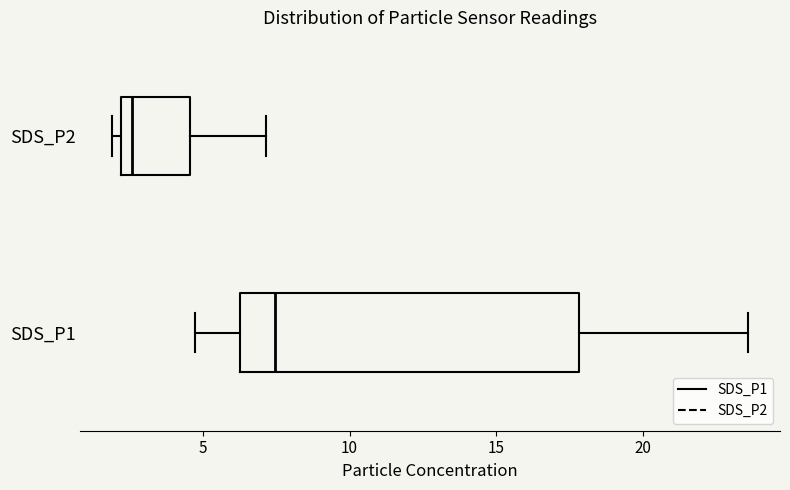

Which box has the furthest to the right median line?

SDS_P1